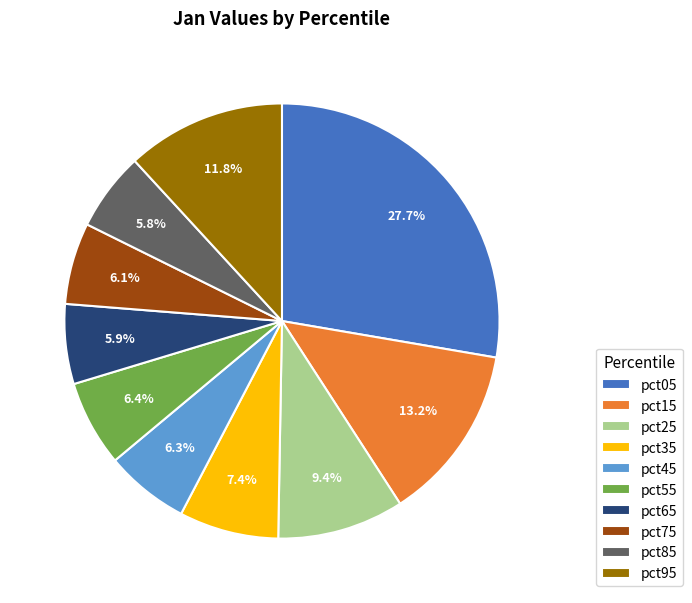

To the nearest percent, what portion does pct65 represent?

6%